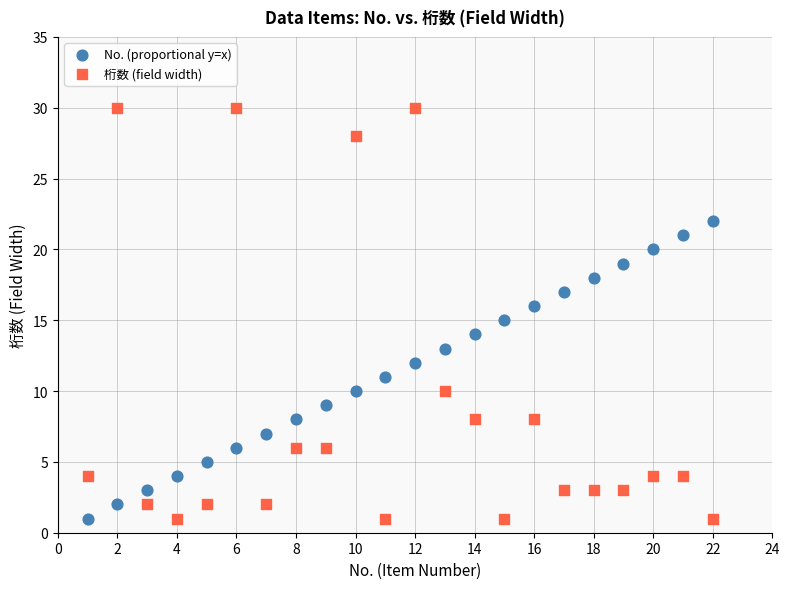

Which series contains the highest Y value?

桁数 (field width)